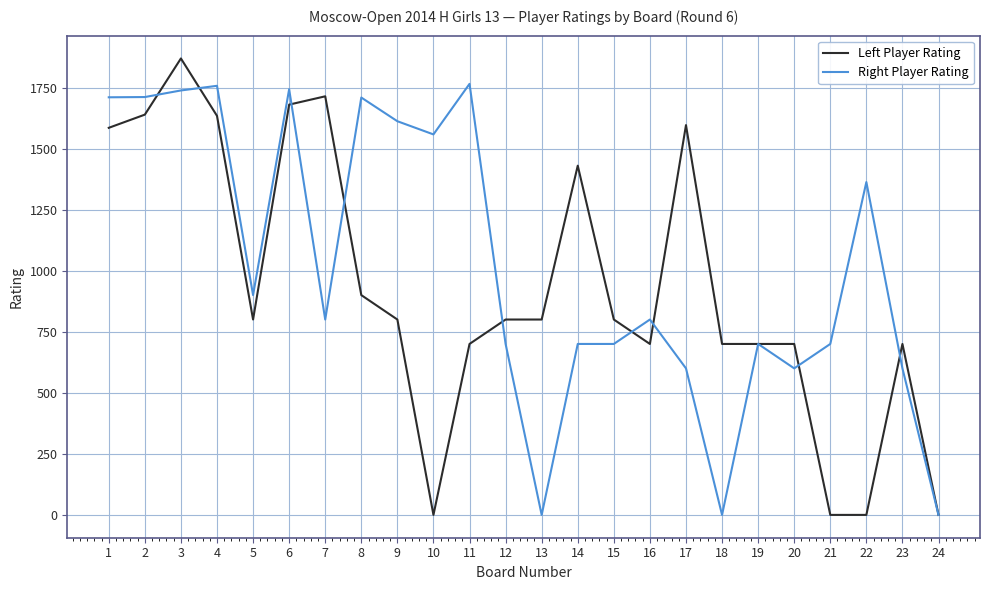

What is the difference between the maximum and minimum values in the Left Player Rating series?

1869